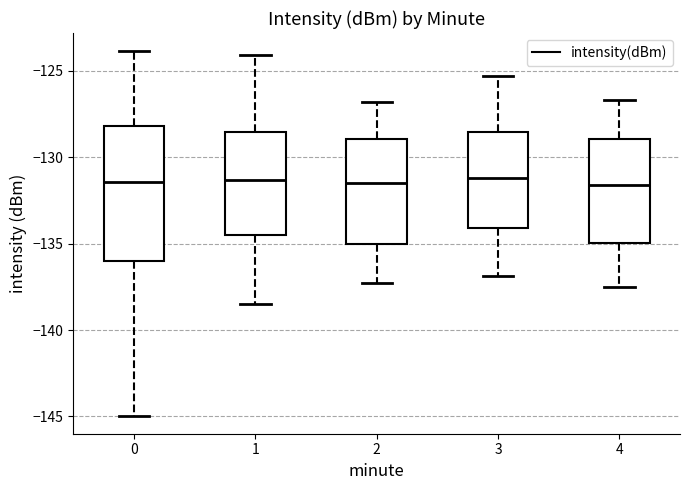

Reading left to right, transcribe this box plot: for each box, give where its median line is, the range the box spans, and where its two whiskers end, as read against the y-axis. The values are not printed on the chart, so give them approximately, as read against the axis.

0: median -131.5, box -136.0 to -128.0, whiskers -145.0 to -124.0
1: median -131.5, box -134.5 to -128.5, whiskers -138.5 to -124.0
2: median -131.5, box -135.0 to -129.0, whiskers -137.5 to -127.0
3: median -131.0, box -134.0 to -128.5, whiskers -137.0 to -125.5
4: median -131.5, box -135.0 to -129.0, whiskers -137.5 to -126.5